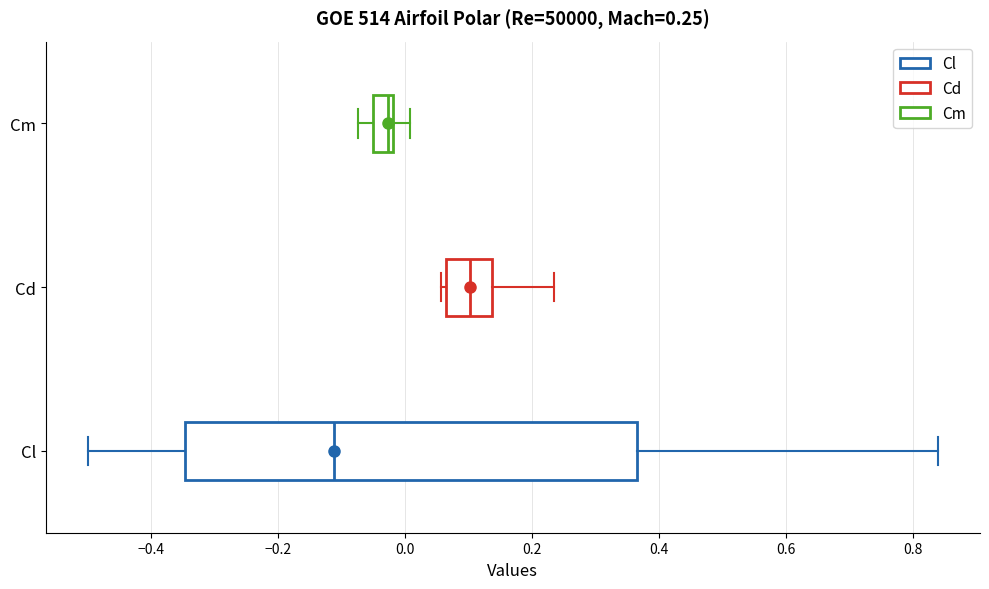

Which box is the widest, from its left edge to its right edge?

Cl